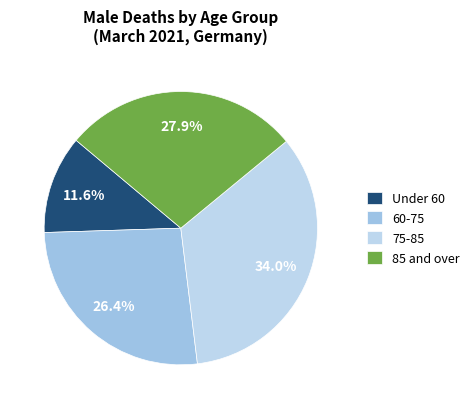

How many segments does this pie chart have?

4